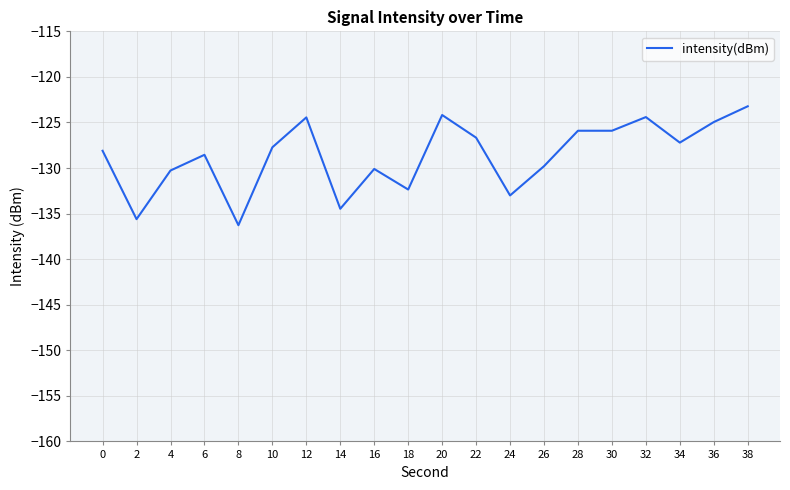

What is the change in value from 6 to 18?

-3.8